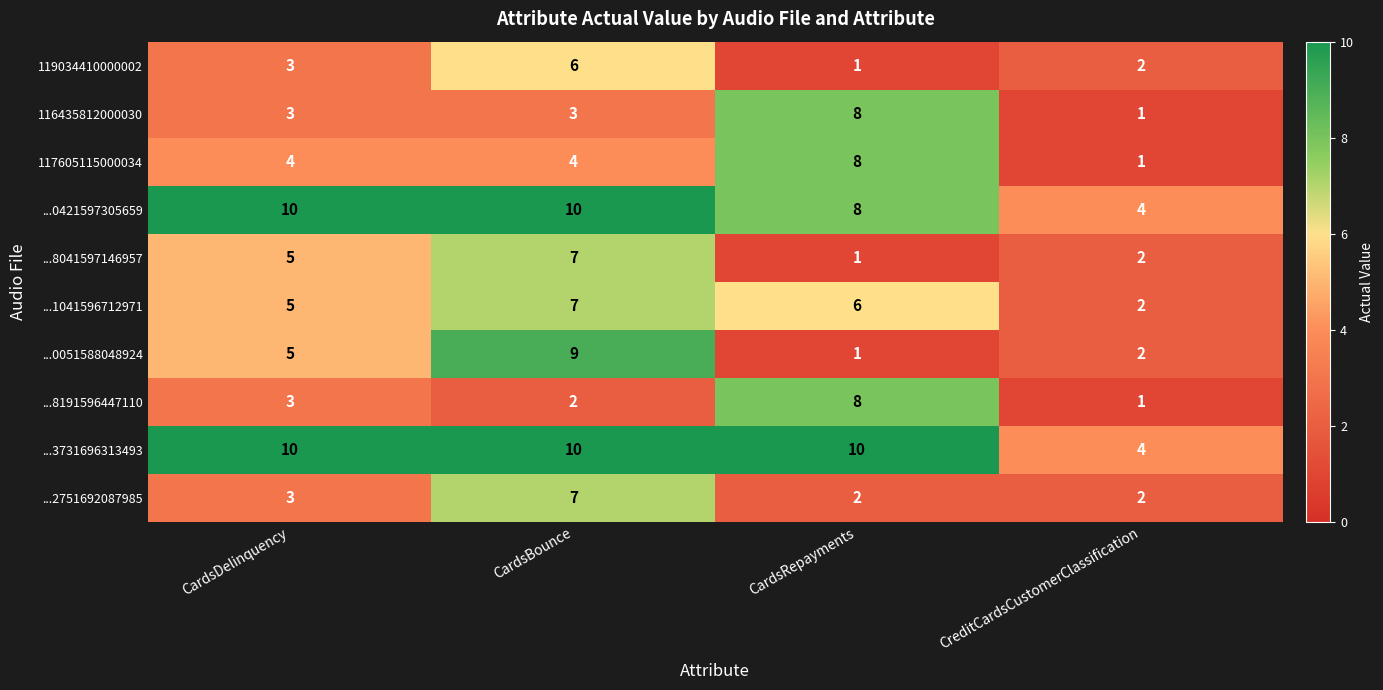

How many distinct data groups are displayed?

10